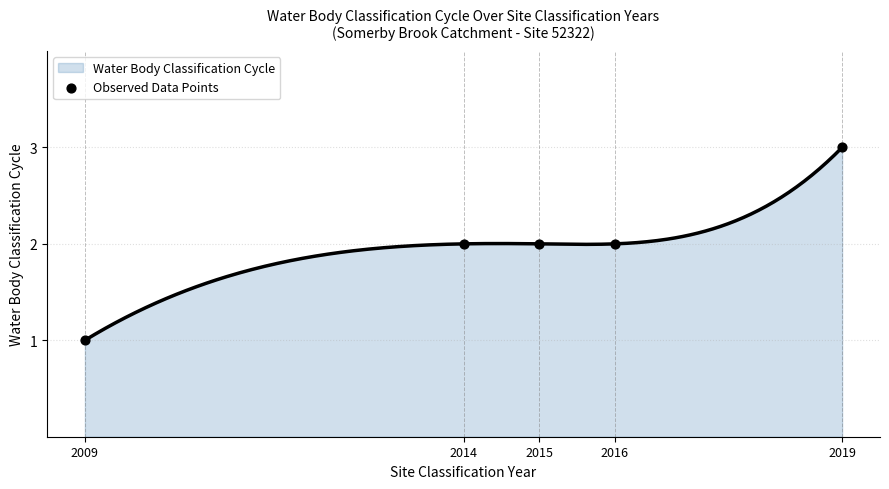

Between 2014 and 2009, which is larger?

2014